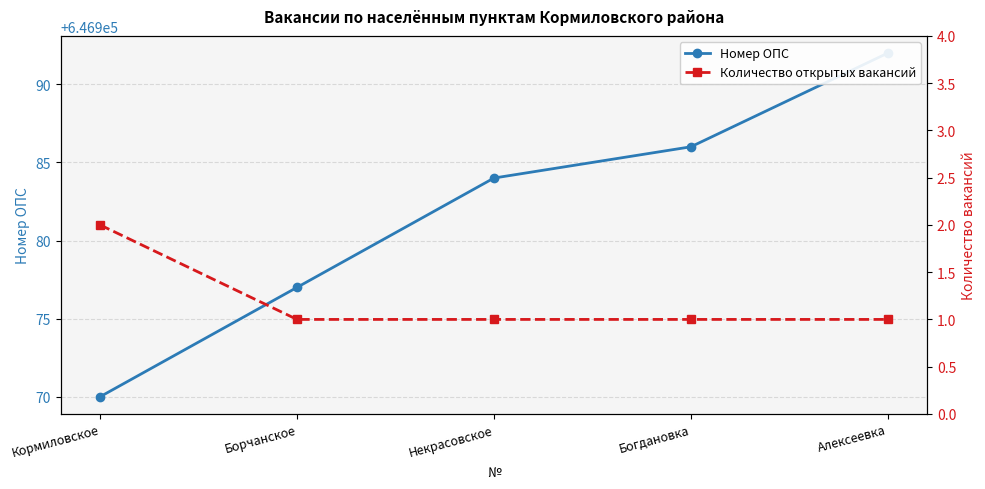

The Количество открытых вакансий series shows 2 at Богдановка. True or false?

False